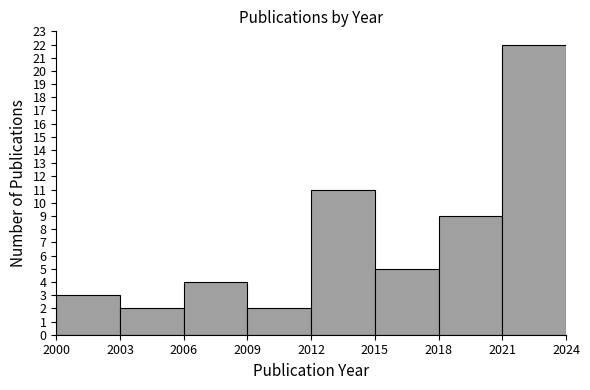

Reading left to right, transcribe this chart: for each bar, give the range it covers on the x-axis and its height. The values are not printed on the chart, so give them approximately, as read against the axis.

2000 to 2003: 3
2003 to 2006: 2
2006 to 2009: 4
2009 to 2012: 2
2012 to 2015: 11
2015 to 2018: 5
2018 to 2021: 9
2021 to 2024: 22